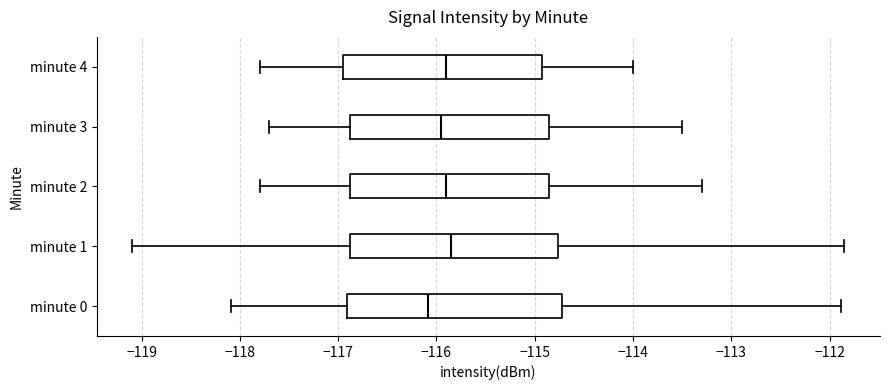

Which box's median line is the furthest to the left?

minute 0